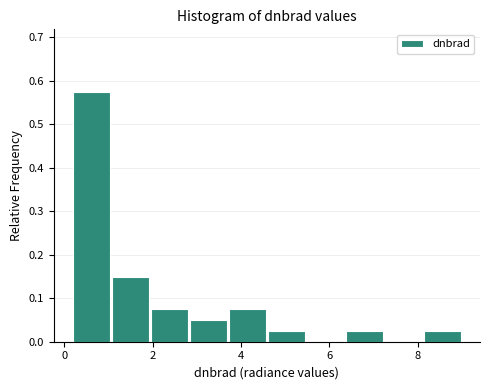

What is the height of the bar covering 2.8 to 3.8 on the x-axis? Neither the bar edges nor the heights are printed on the chart, so give them approximately, as read against the axes.

0.05